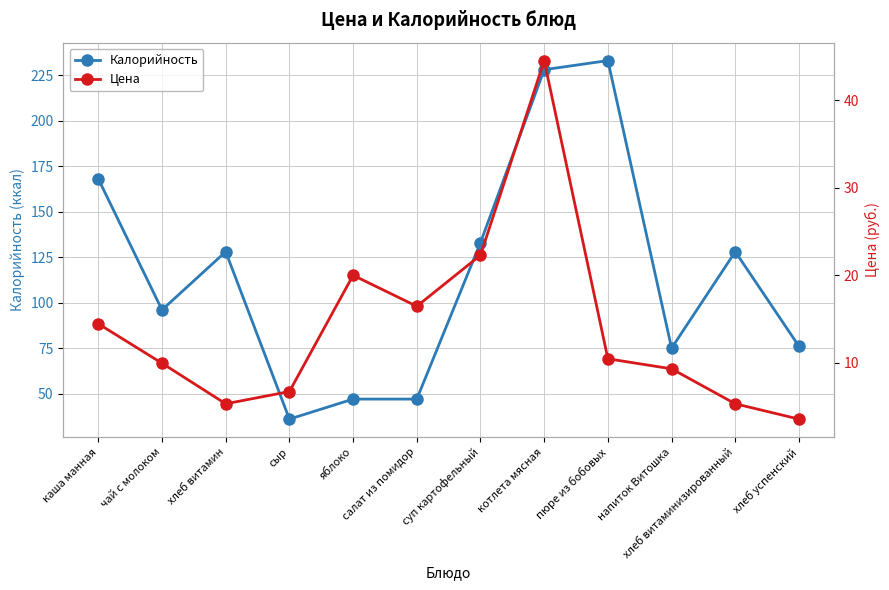

List the series in order of their overall mean, highest first.

Калорийность, Цена